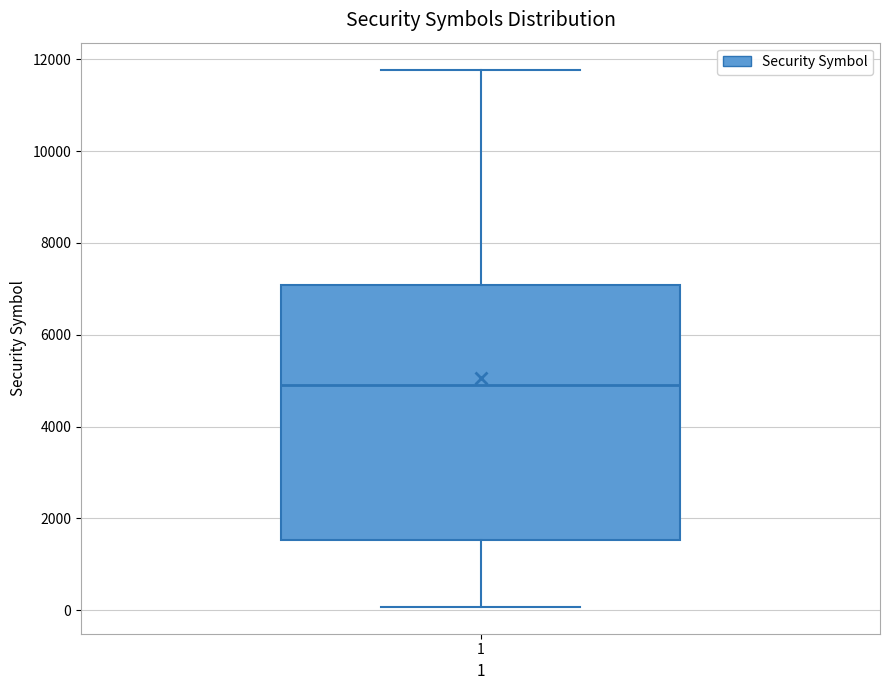

Transcribe this box plot: give where the median line is, the range the box spans, and where the two whiskers end, as read against the y-axis. The values are not printed on the chart, so give them approximately, as read against the axis.

median 4800, box 1600 to 7000, whiskers 0 to 11800